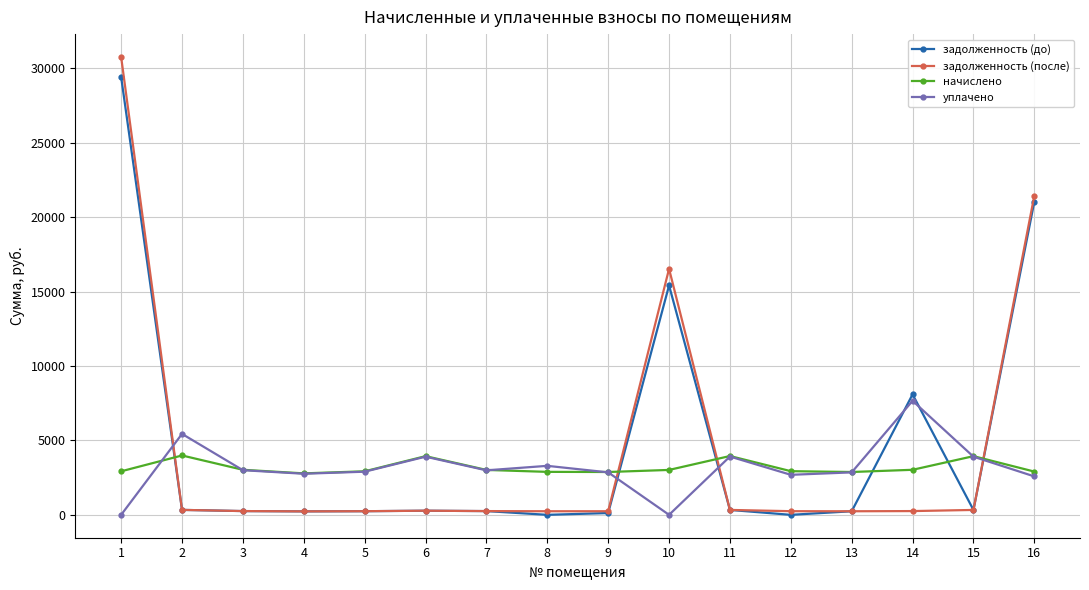

The value of уплачено at 1 is 4858.4. True or false?

False